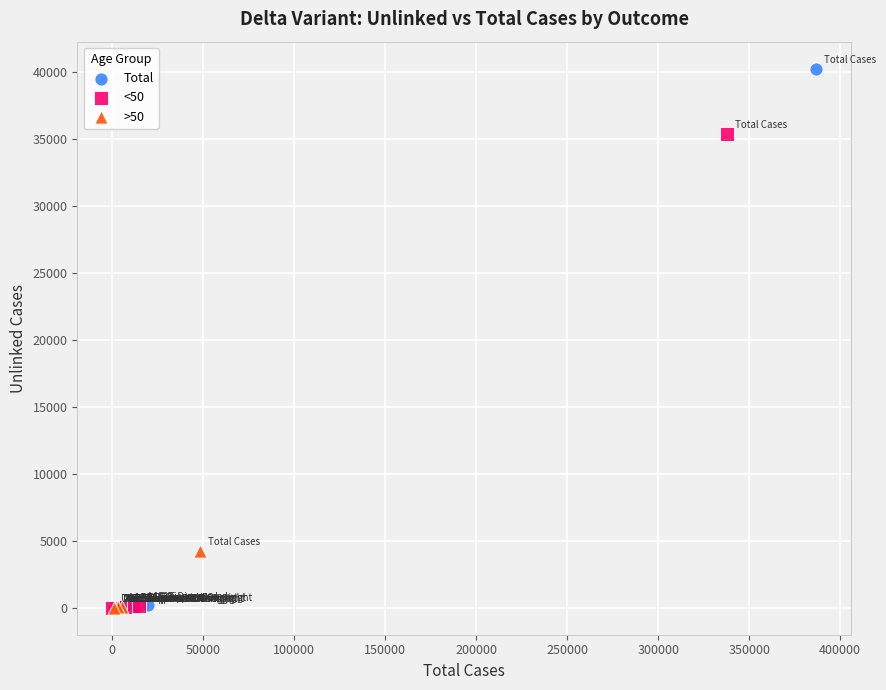

What are all the series names shown in the legend?

Total, <50, >50